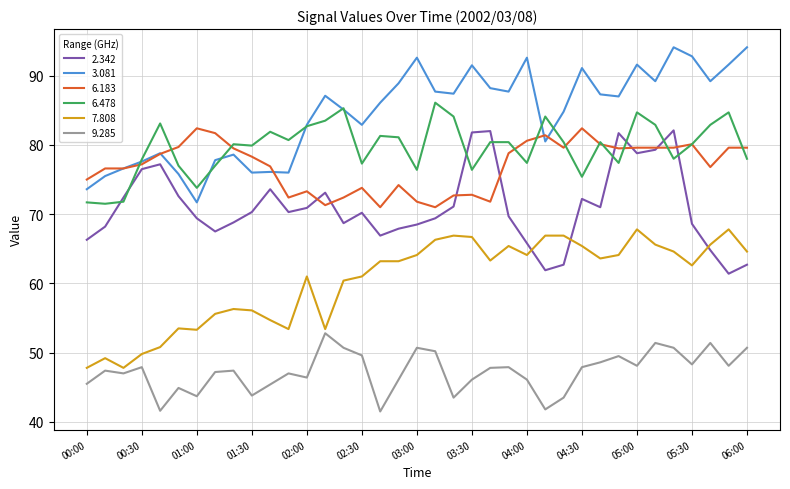

What is the minimum value shown in the chart?

41.5